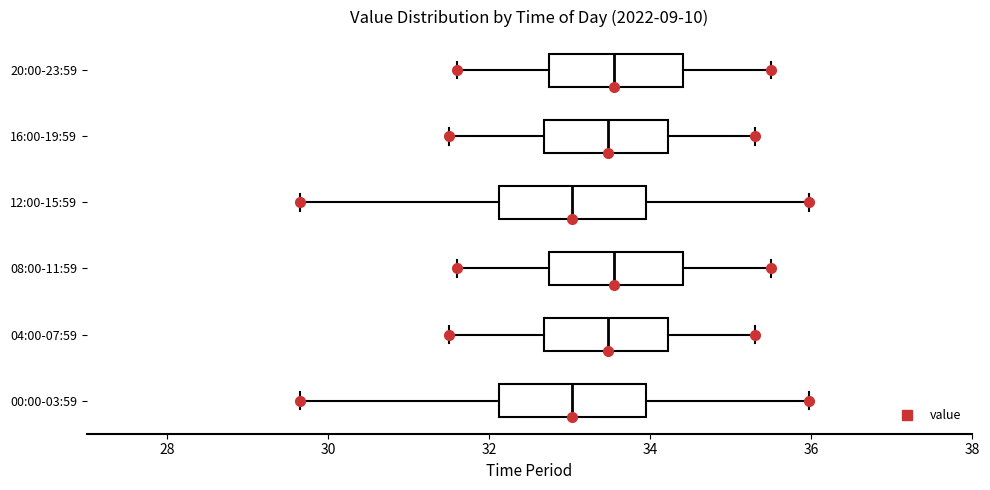

Where does the right whisker of the box for 16:00-19:59 end on the x-axis? The values are not printed on the chart, so give them approximately, as read against the axis.

35.4